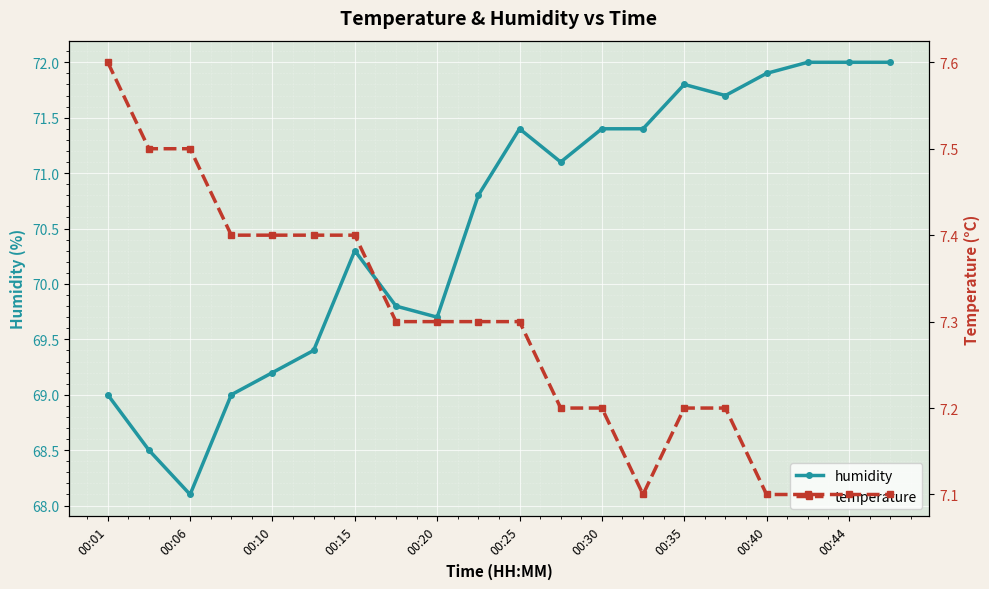

Which category has the highest value across all series?

17